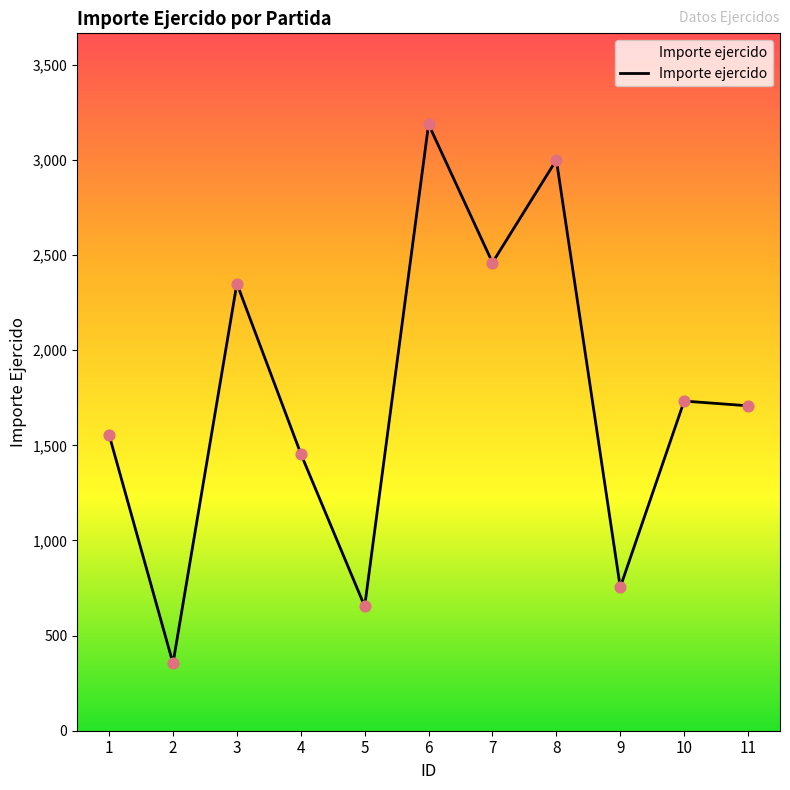

Which has a higher value, 3 or 8?

8